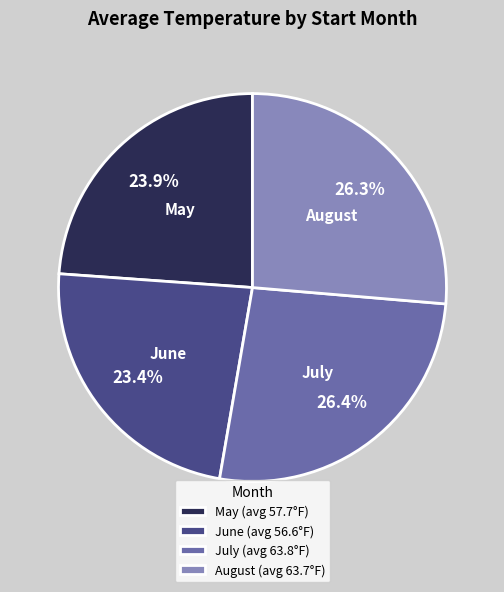

Count the number of slices in the pie.

4